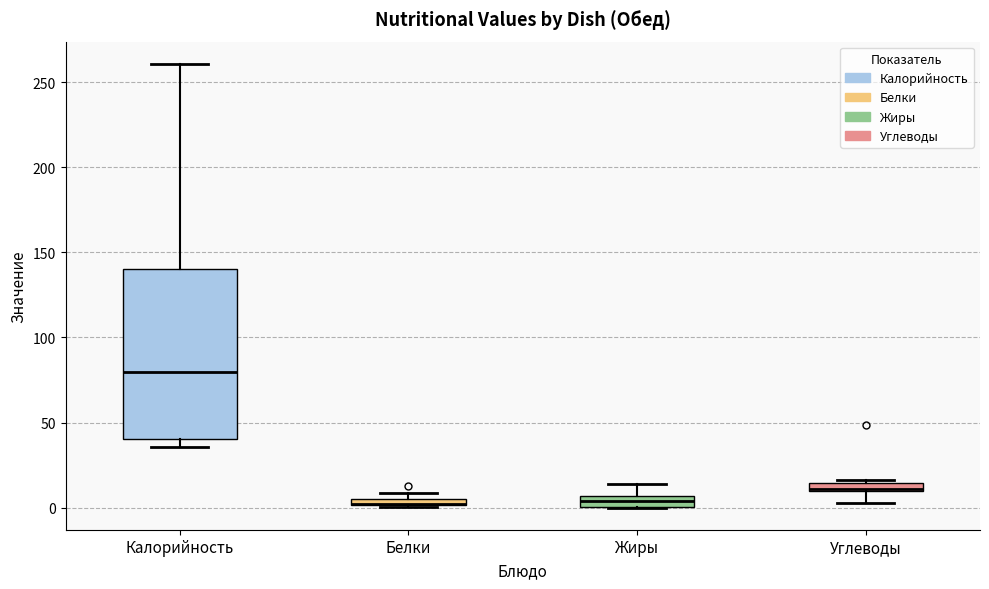

Which box is the tallest, from its lower edge to its upper edge?

Калорийность